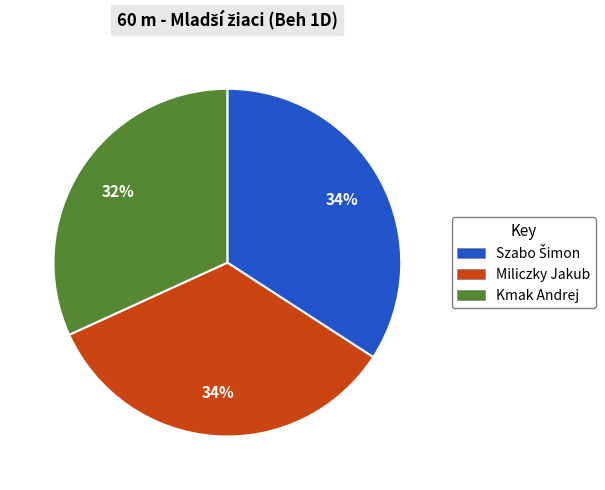

Is there any slice that represents more than half of the pie?

No